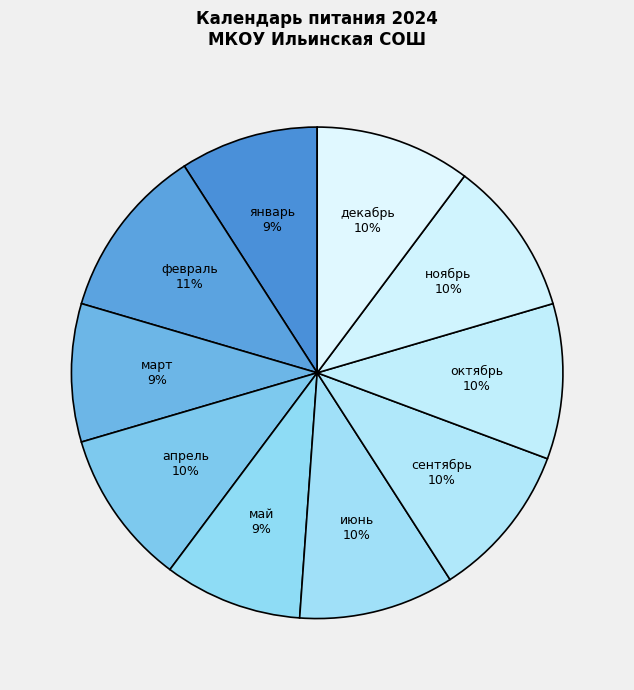

Do март and июнь together represent more than half of the pie?

No